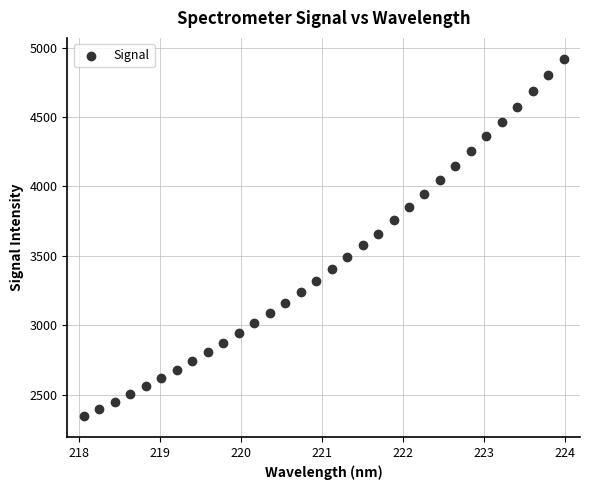

What is the range of Y values (max minus min)?

2577.3